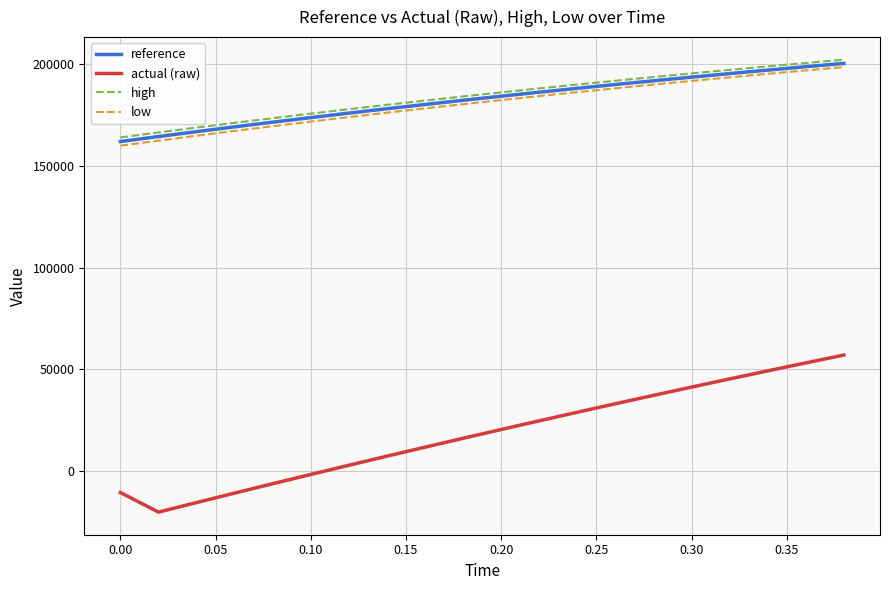

In actual (raw), how many points are lower than both neighbors (excluding endpoints)?

1